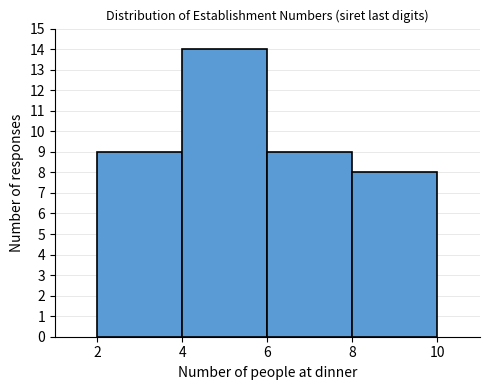

Reading left to right, list every bar in this chart as the range it spans on the x-axis followed by its height. The values are not printed on the chart, so give them approximately, as read against the axis.

2 to 4: 9
4 to 6: 14
6 to 8: 9
8 to 10: 8